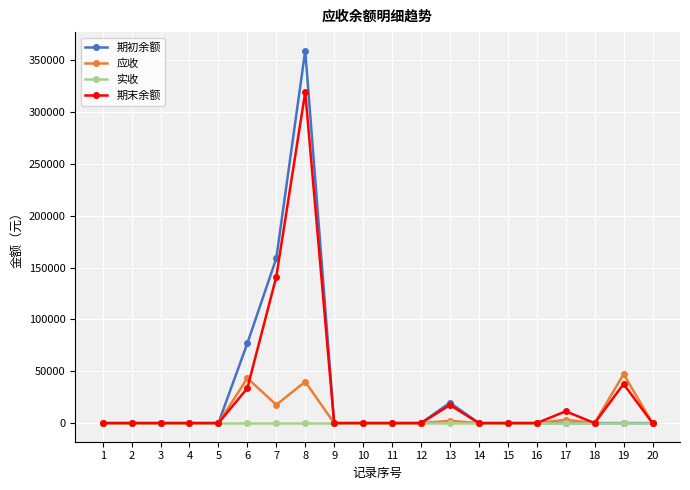

At which category is the sum across all series the highest?

8